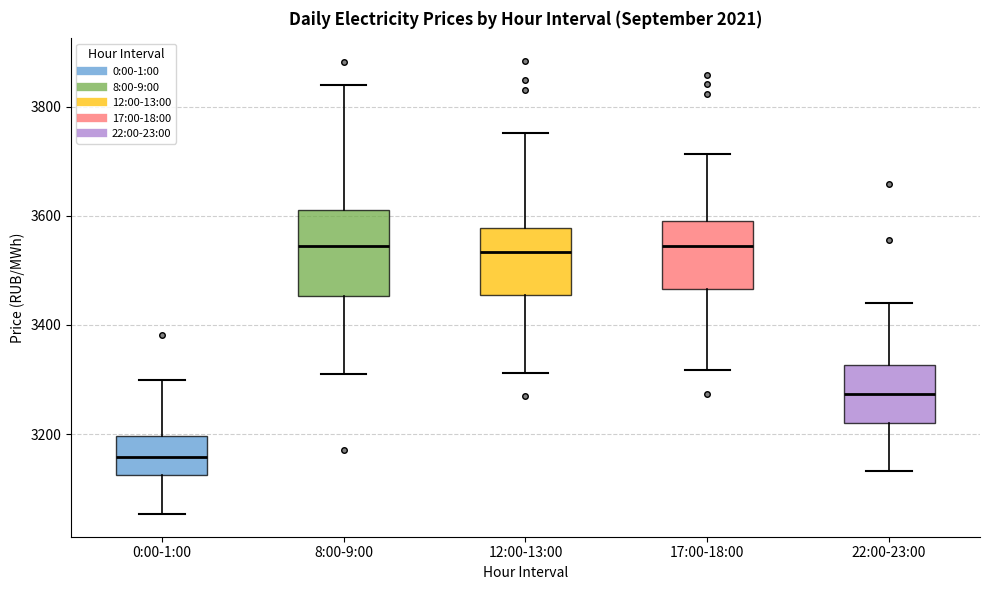

Reading left to right, read every box against the y-axis: the position of its median line, the range the box covers, and the ends of its whiskers. The values are not printed on the chart, so give them approximately, as read against the axis.

0:00-1:00: median 3160, box 3120 to 3200, whiskers 3060 to 3300
8:00-9:00: median 3540, box 3460 to 3600, whiskers 3300 to 3840
12:00-13:00: median 3540, box 3460 to 3580, whiskers 3320 to 3760
17:00-18:00: median 3540, box 3460 to 3600, whiskers 3320 to 3720
22:00-23:00: median 3280, box 3220 to 3320, whiskers 3140 to 3440